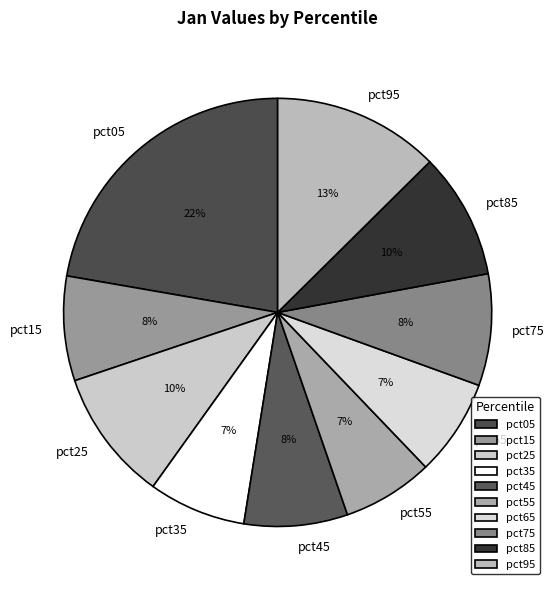

To the nearest percent, what percentage of the pie is pct85?

10%